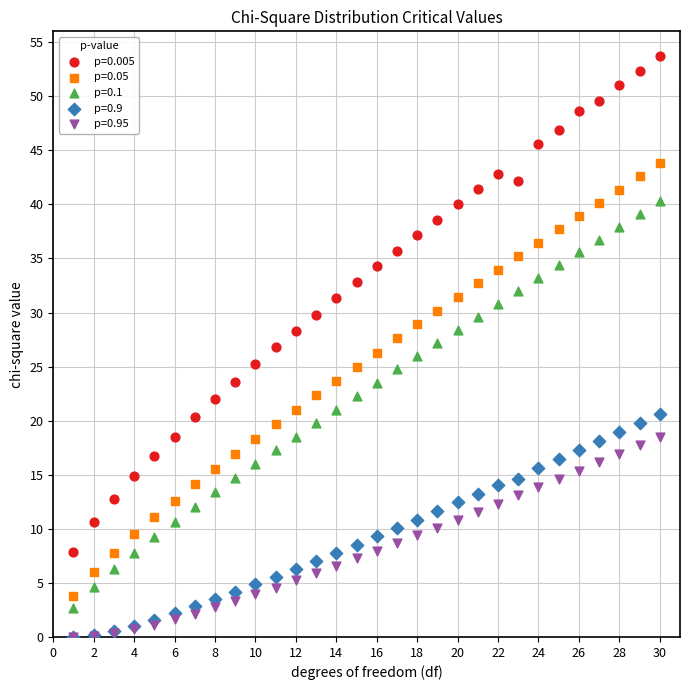

Which series contains the highest Y value?

p=0.005